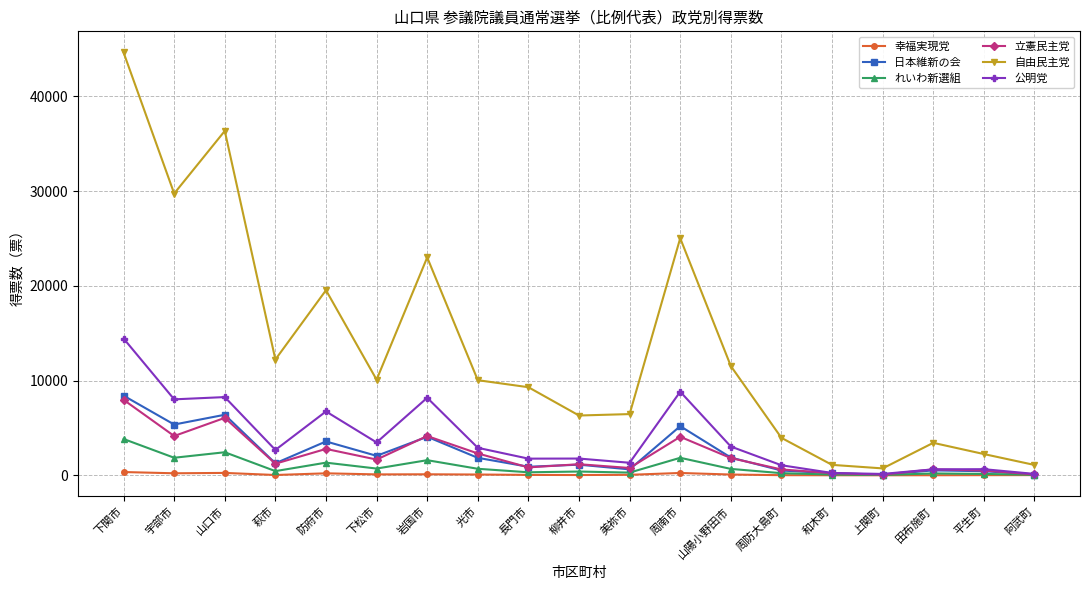

Between 宇部市 and 岩国市, which series saw the biggest shift?

自由民主党